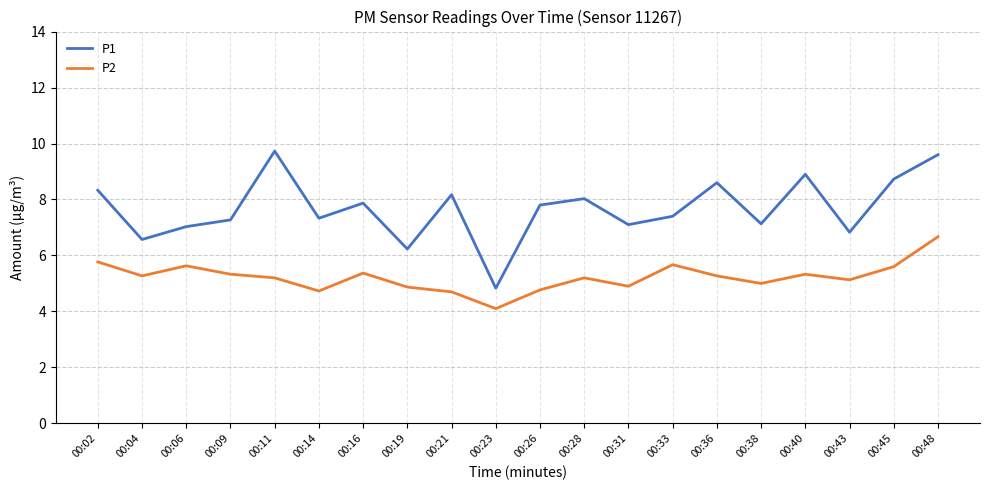

Rank the series by their average value, from lowest to highest.

P2, P1